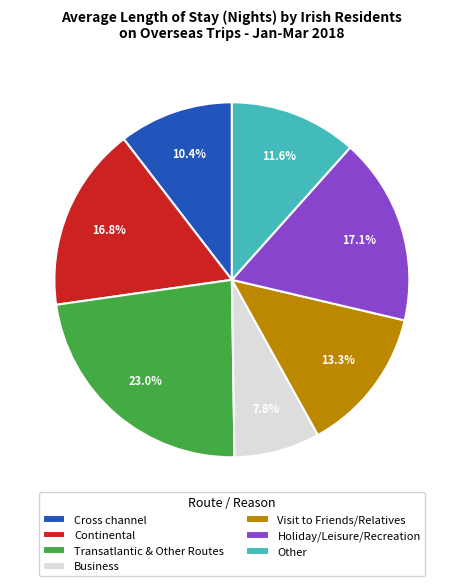

To the nearest percent, what portion does Other represent?

12%